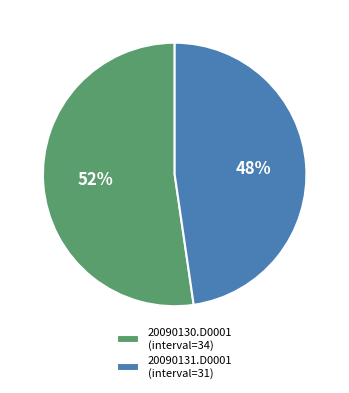

Count the number of slices in the pie.

2